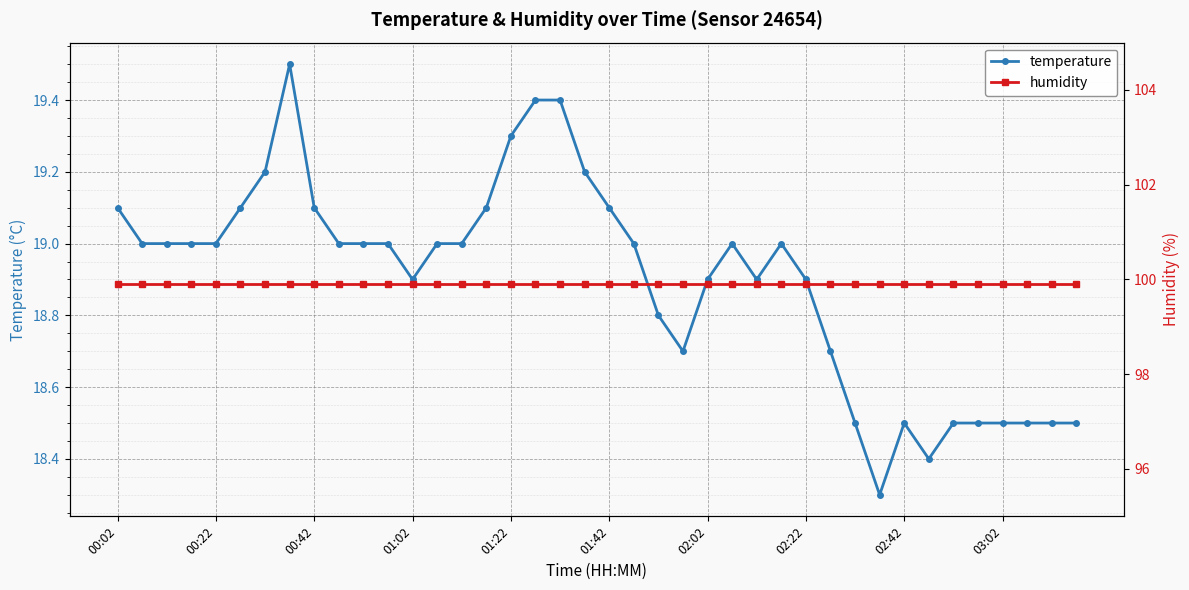

How many data points in temperature are above 19?

11